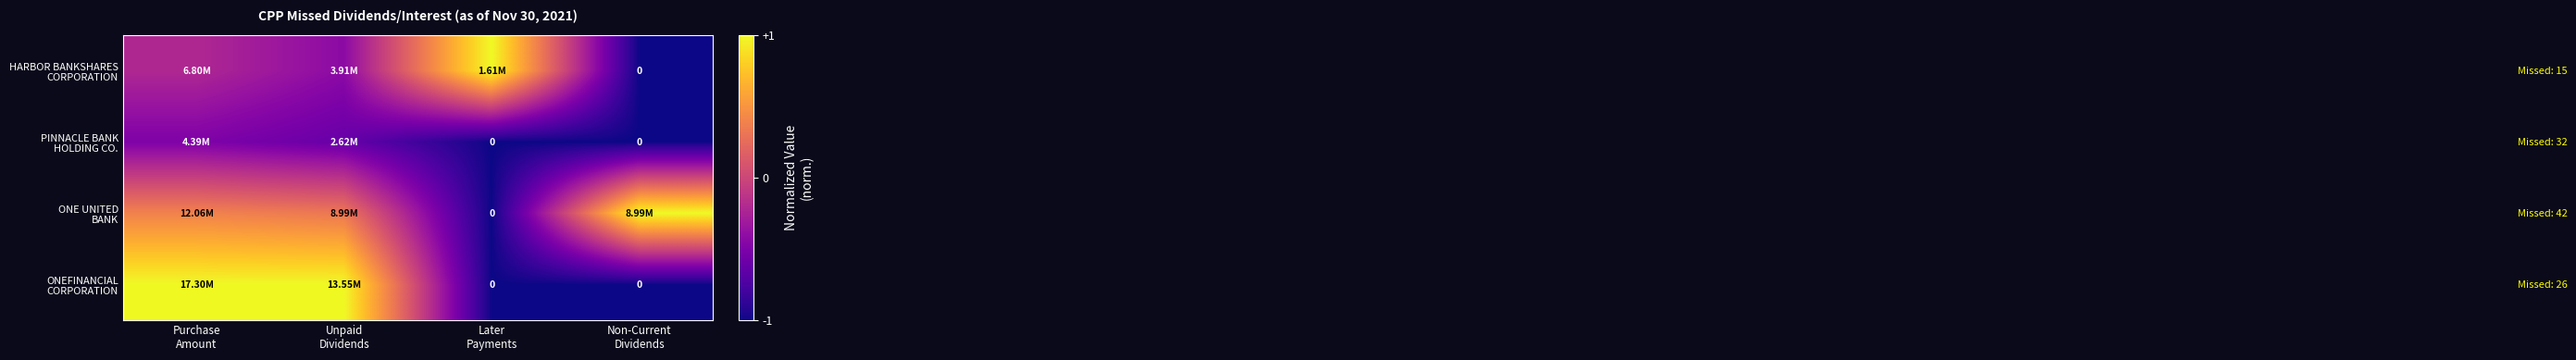

At which category is the sum across all series the highest?

Purchase
Amount